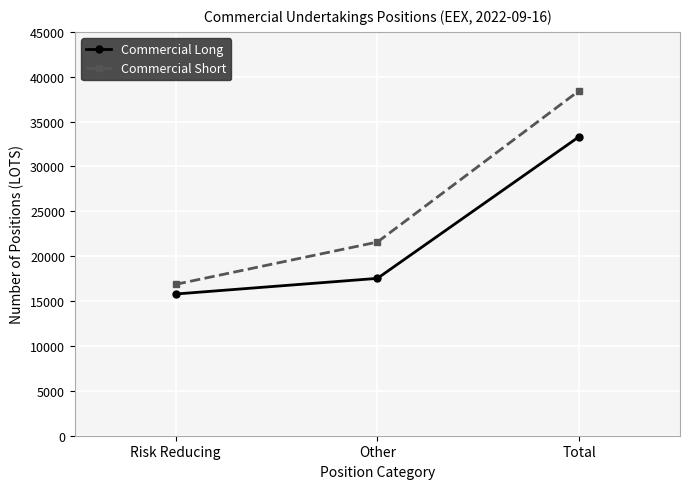

At which label is Commercial Short closest to 27657?

Other